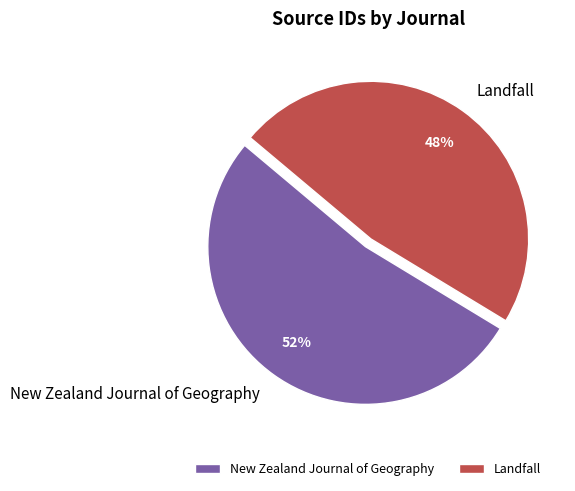

Between Landfall and New Zealand Journal of Geography, which is larger?

New Zealand Journal of Geography